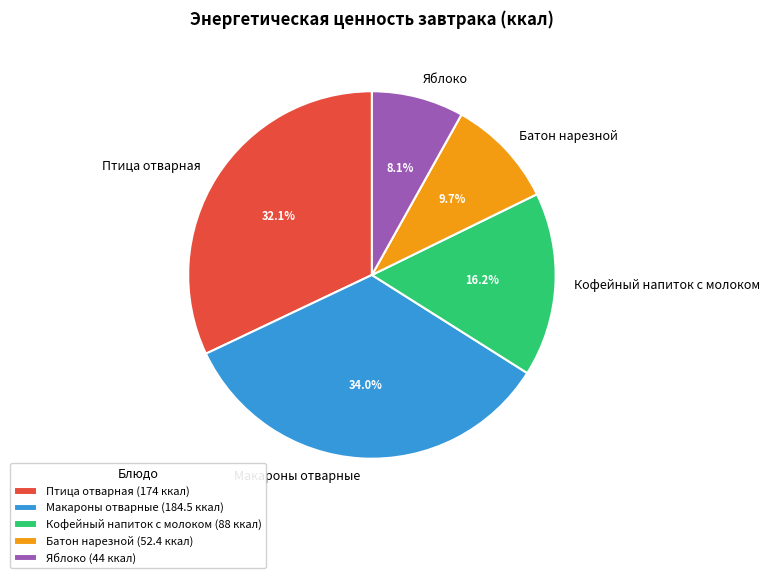

What is the total percentage of Батон нарезной and Кофейный напиток с молоком?

25.9%